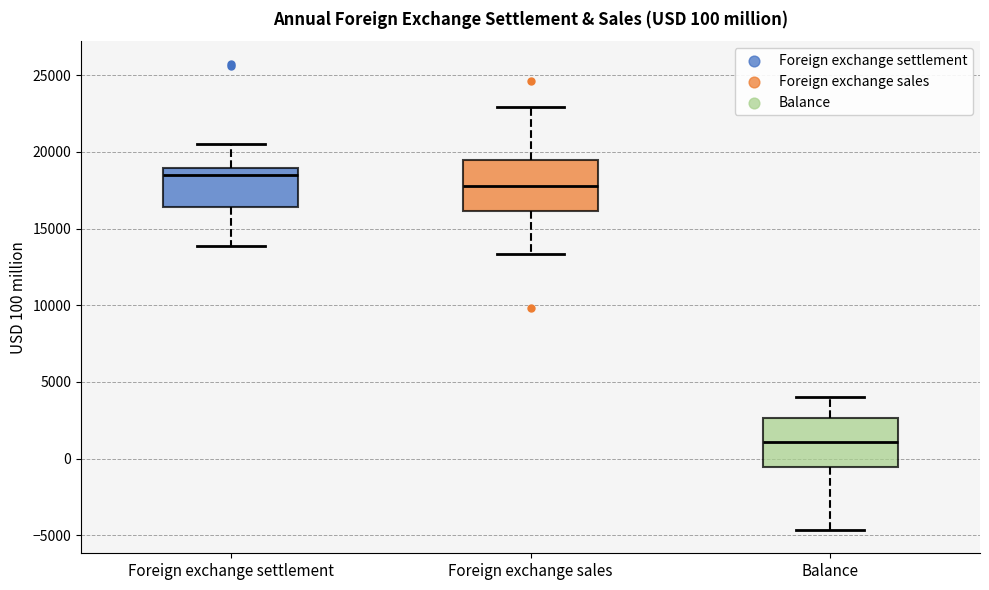

Which box's median line is the highest?

Foreign exchange settlement